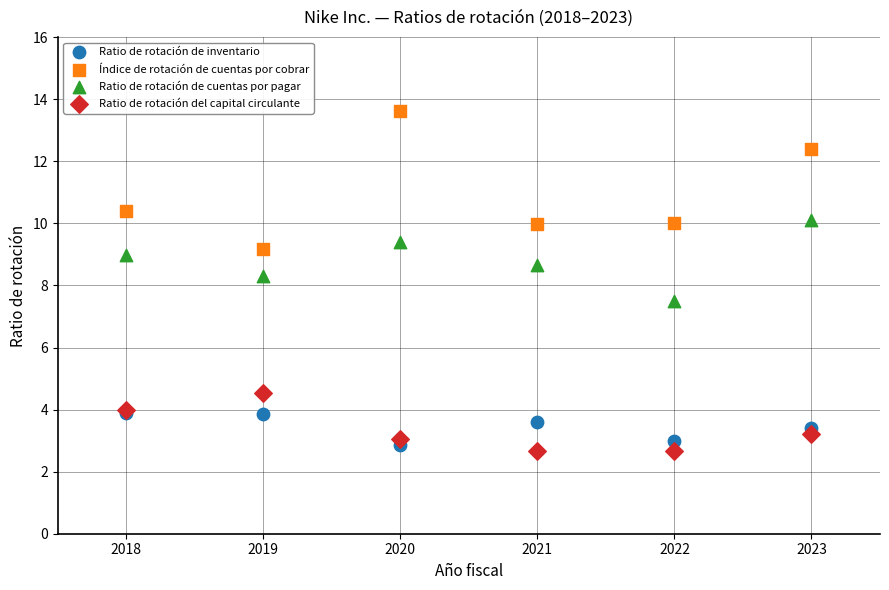

In the Ratio de rotación de cuentas por pagar series, what Y value is closest to 8?

8.3